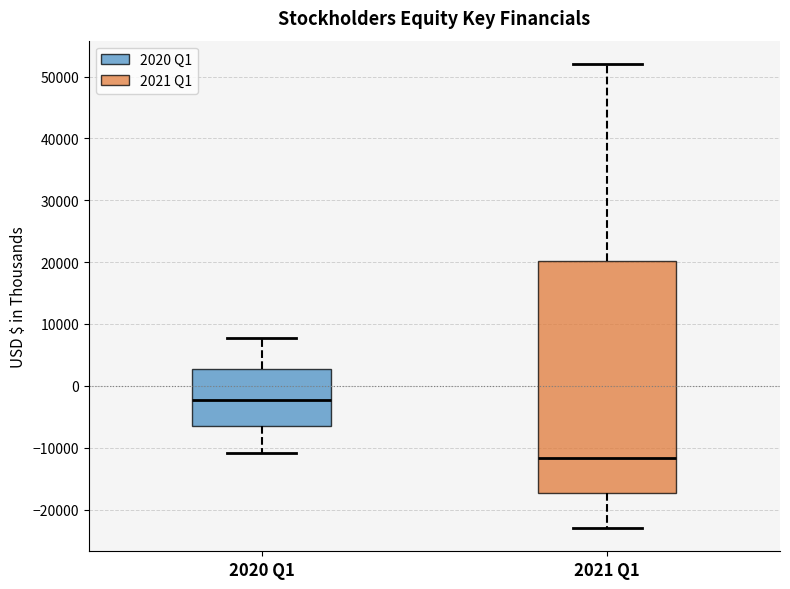

Reading left to right, read every box against the y-axis: the position of its median line, the range the box covers, and the ends of its whiskers. The values are not printed on the chart, so give them approximately, as read against the axis.

2020 Q1: median -2000, box -7000 to 3000, whiskers -11000 to 8000
2021 Q1: median -12000, box -17000 to 20000, whiskers -23000 to 52000